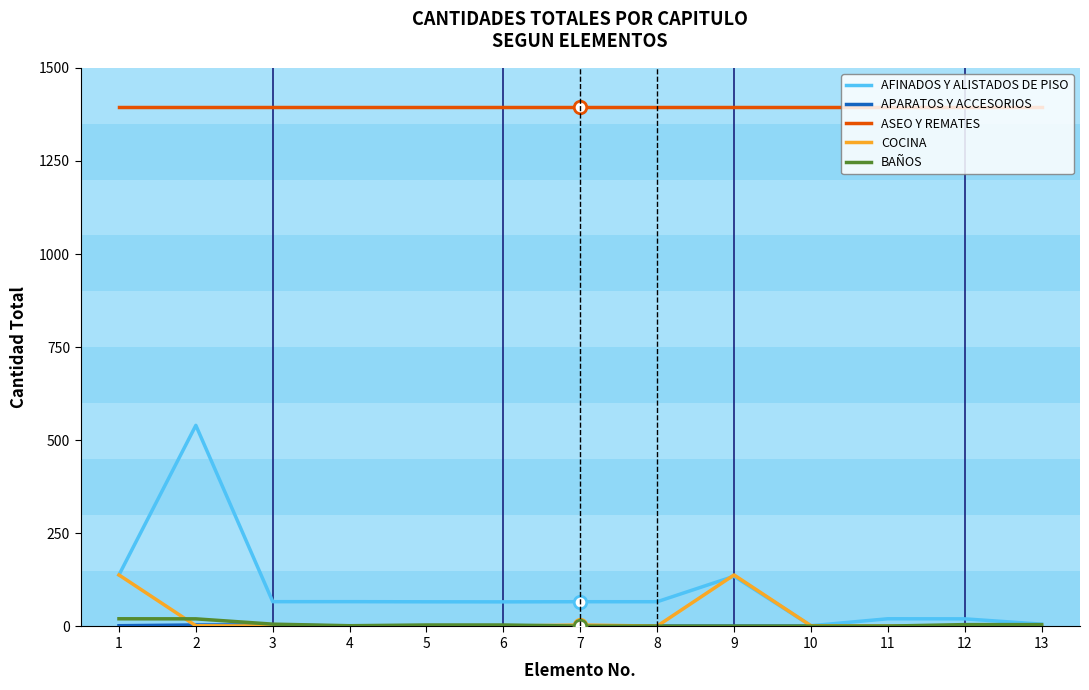

The AFINADOS Y ALISTADOS DE PISO series shows 66.4 at 8. True or false?

True